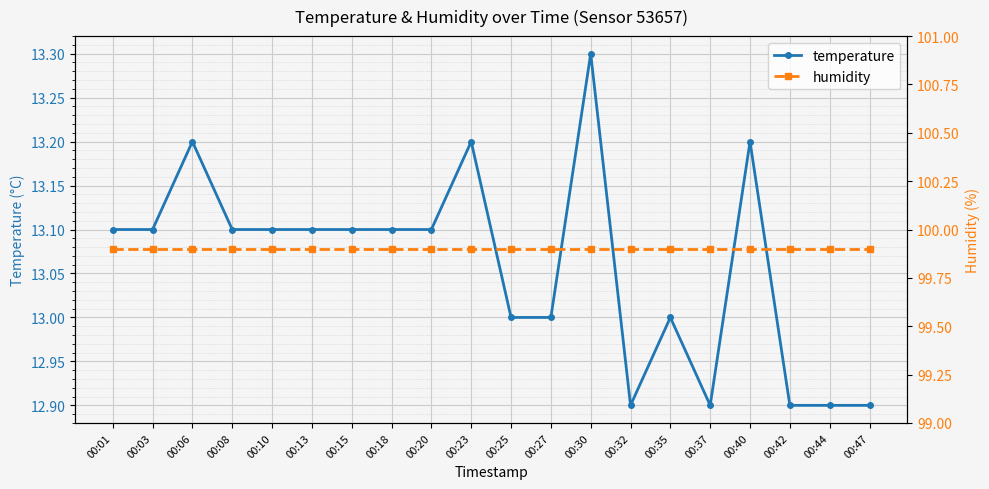

Reading left to right, extract all data points from this chart.

temperature: 13.1	13.1	13.2	13.1	13.1	13.1	13.1	13.1	13.1	13.2	13.0	13.0	13.3	12.9	13.0	12.9	13.2	12.9	12.9	12.9
humidity: 99.9	99.9	99.9	99.9	99.9	99.9	99.9	99.9	99.9	99.9	99.9	99.9	99.9	99.9	99.9	99.9	99.9	99.9	99.9	99.9